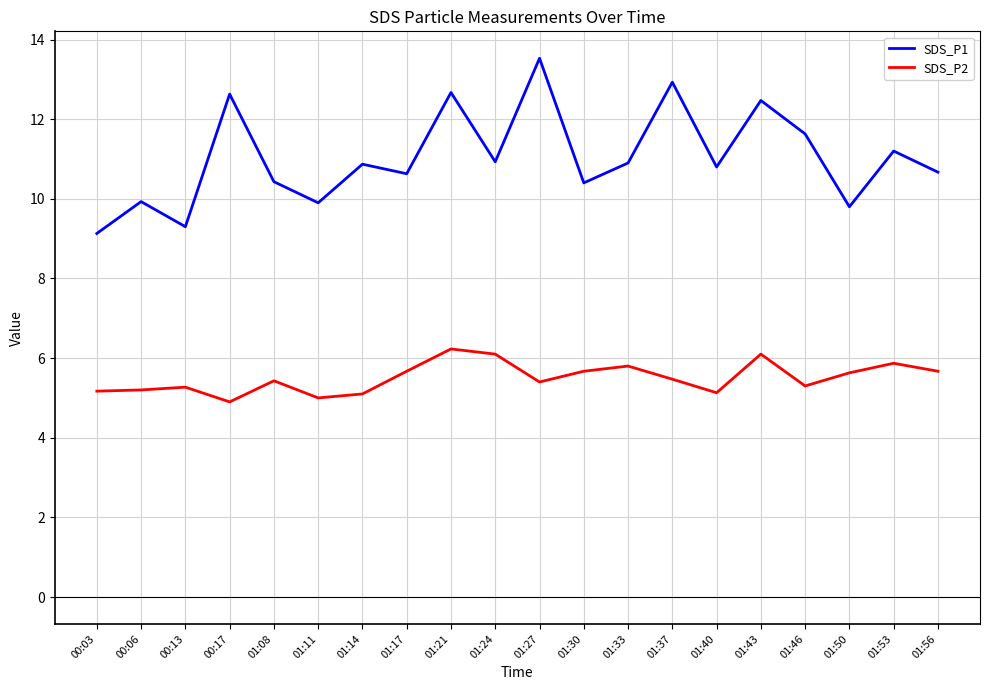

Which series has the largest range (max minus min)?

SDS_P1